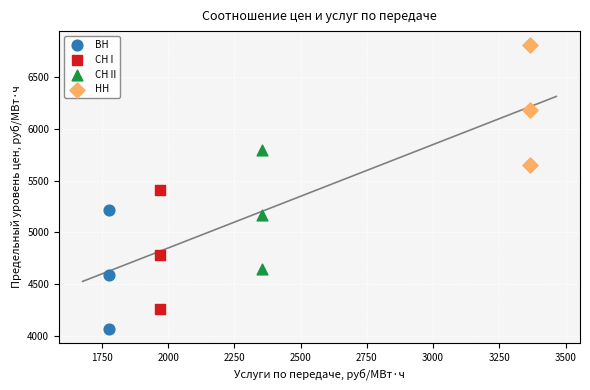

Which series contains the lowest Y value?

ВН